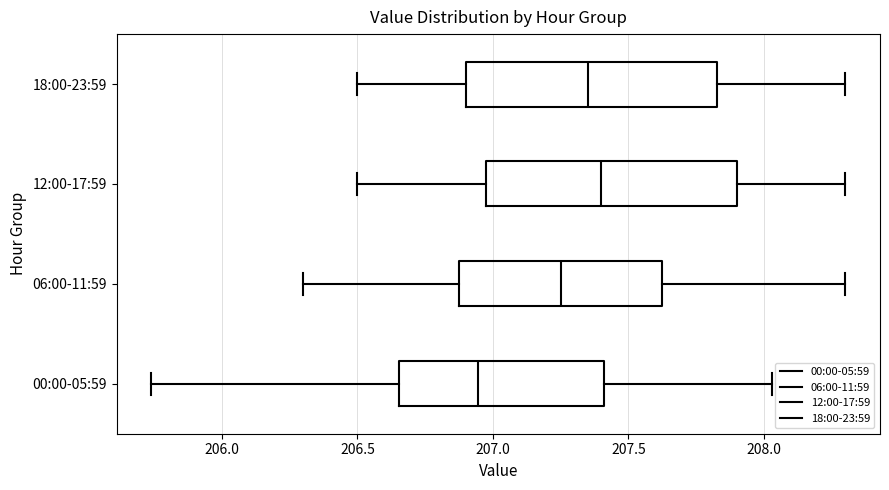

Reading bottom to top, read every box against the x-axis: the position of its median line, the range the box covers, and the ends of its whiskers. The values are not printed on the chart, so give them approximately, as read against the axis.

00:00-05:59: median 206.95, box 206.65 to 207.40, whiskers 205.75 to 208.05
06:00-11:59: median 207.25, box 206.90 to 207.65, whiskers 206.30 to 208.30
12:00-17:59: median 207.40, box 207.00 to 207.90, whiskers 206.50 to 208.30
18:00-23:59: median 207.35, box 206.90 to 207.85, whiskers 206.50 to 208.30